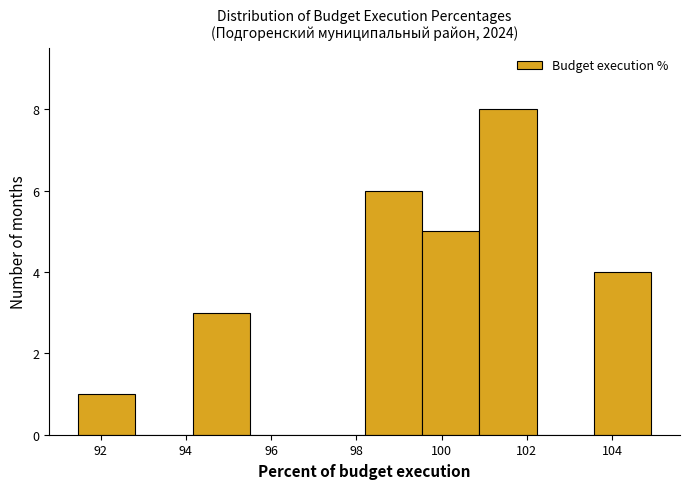

Reading left to right, transcribe this chart: for each bar, give the range it covers on the x-axis and its height. Neither the bar edges nor the heights are printed on the chart, so give them approximately, as read against the axes.

91.4 to 92.8: 1
92.8 to 94.2: 0
94.2 to 95.6: 3
95.6 to 96.8: 0
96.8 to 98.2: 0
98.2 to 99.6: 6
99.6 to 100.8: 5
100.8 to 102.2: 8
102.2 to 103.6: 0
103.6 to 105.0: 4